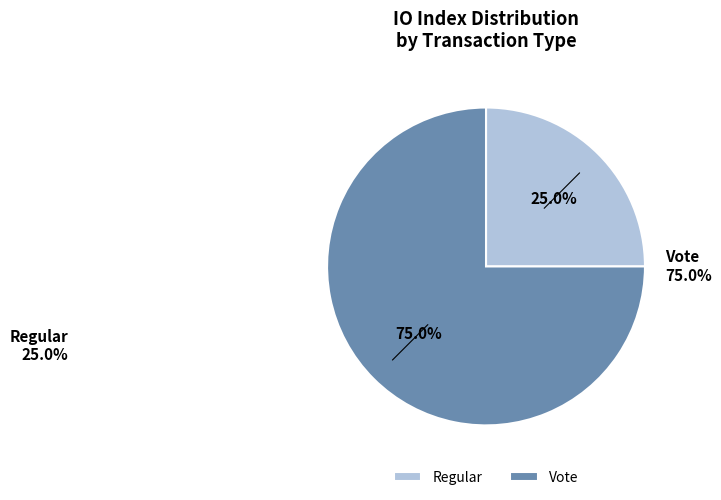

Which slice represents more than half of the pie?

Vote